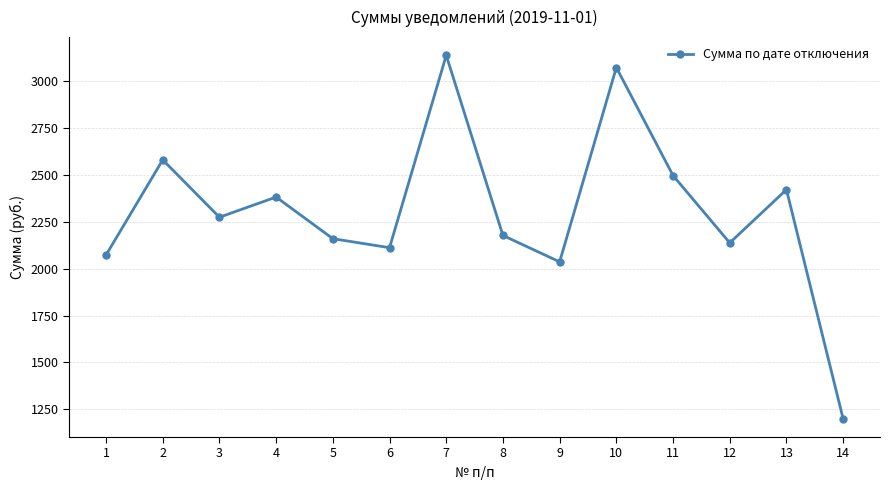

What is the approximate value at 2?

2579.8